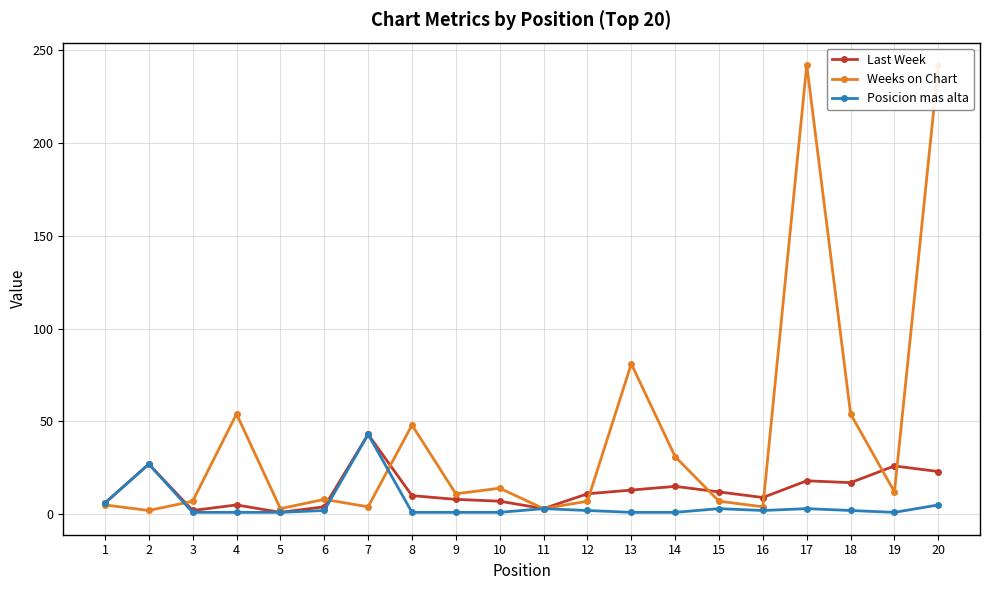

Which series has the largest range (max minus min)?

Weeks on Chart